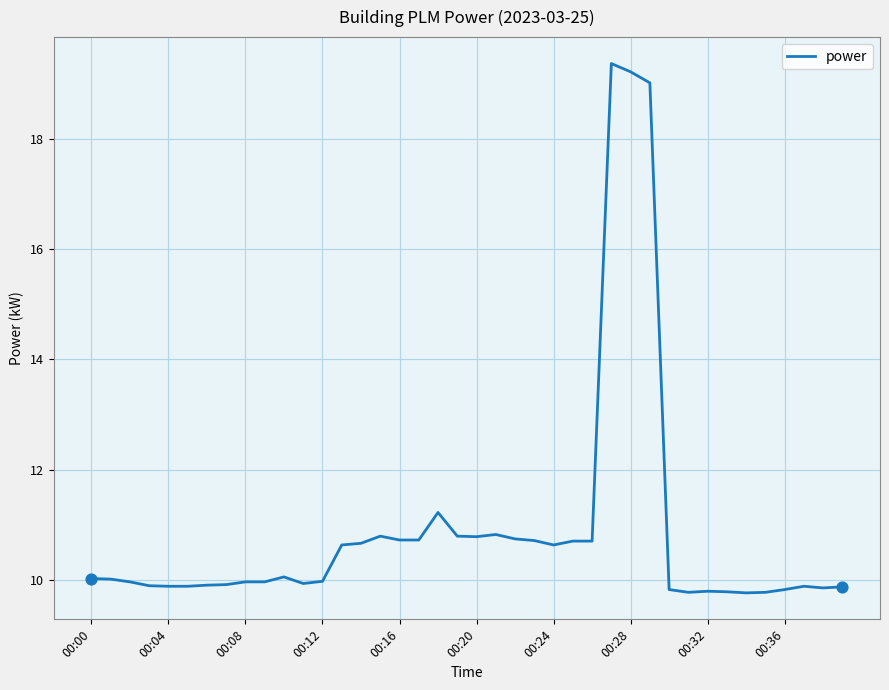

What is the minimum value shown in the chart?

9.8